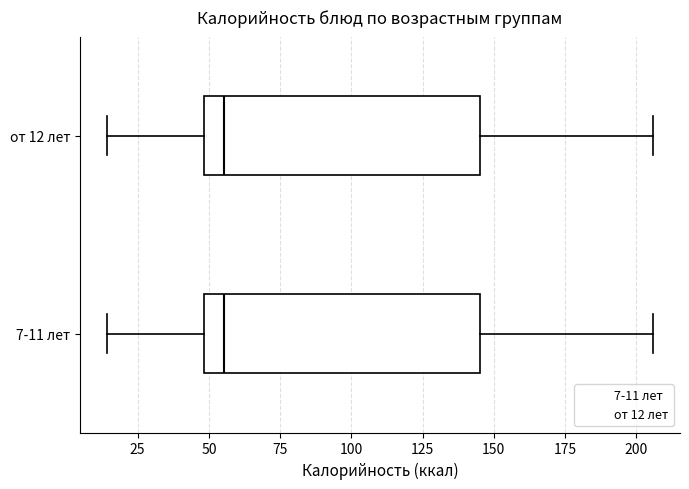

Reading bottom to top, read every box against the x-axis: the position of its median line, the range the box covers, and the ends of its whiskers. The values are not printed on the chart, so give them approximately, as read against the axis.

7-11 лет: median 55, box 50 to 145, whiskers 15 to 205
от 12 лет: median 55, box 50 to 145, whiskers 15 to 205